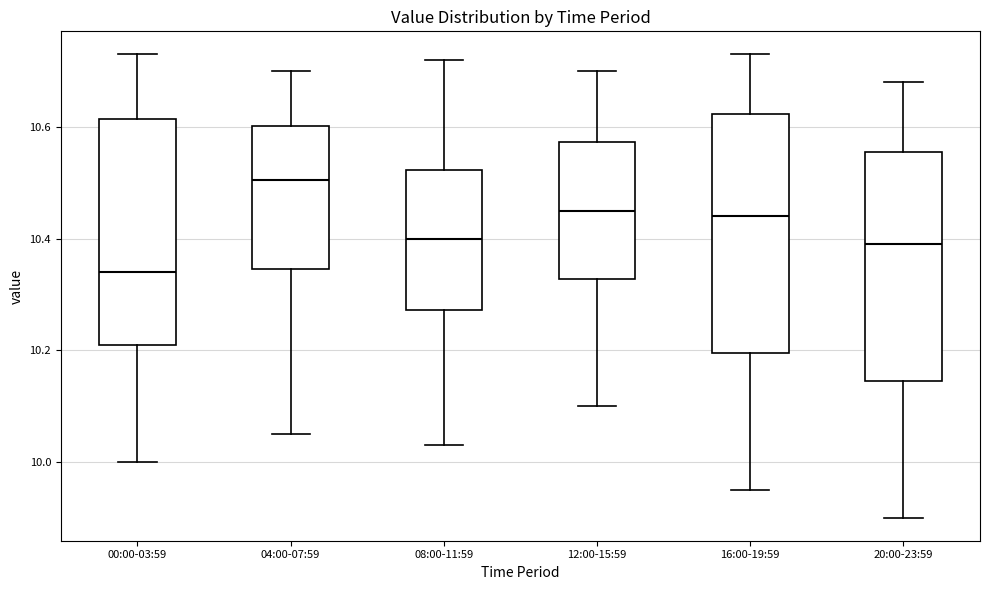

Where does the upper whisker of the box for 08:00-11:59 end on the y-axis? The values are not printed on the chart, so give them approximately, as read against the axis.

10.72